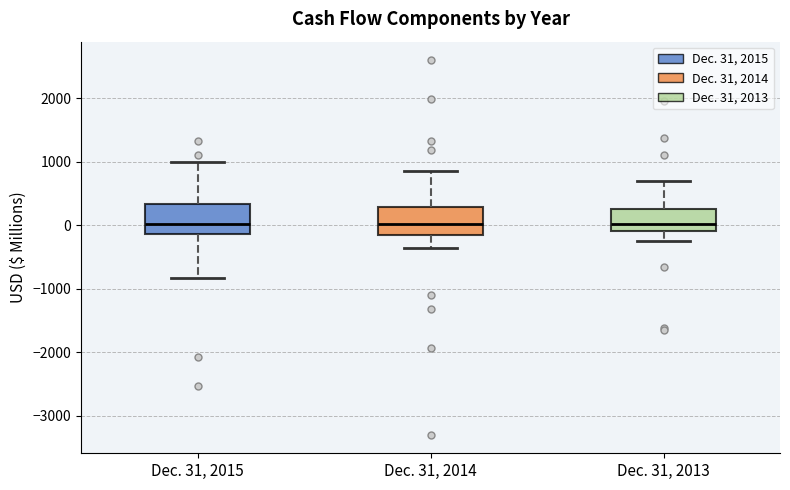

Reading left to right, read every box against the y-axis: the position of its median line, the range the box covers, and the ends of its whiskers. The values are not printed on the chart, so give them approximately, as read against the axis.

Dec. 31, 2015: median 0, box -100 to 300, whiskers -800 to 1000
Dec. 31, 2014: median 0, box -200 to 300, whiskers -400 to 800
Dec. 31, 2013: median 0, box -100 to 300, whiskers -200 to 700